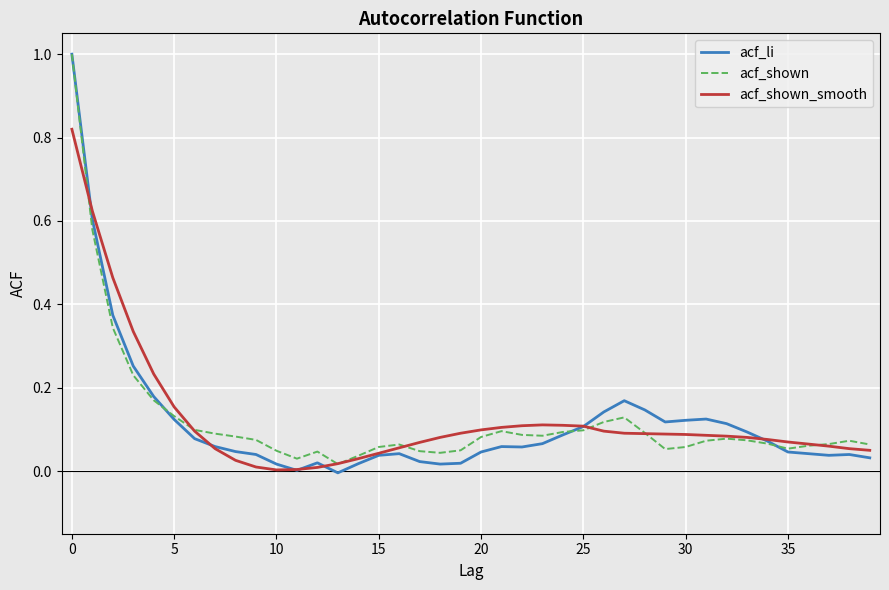

Does the chart have visible grid lines?

Yes